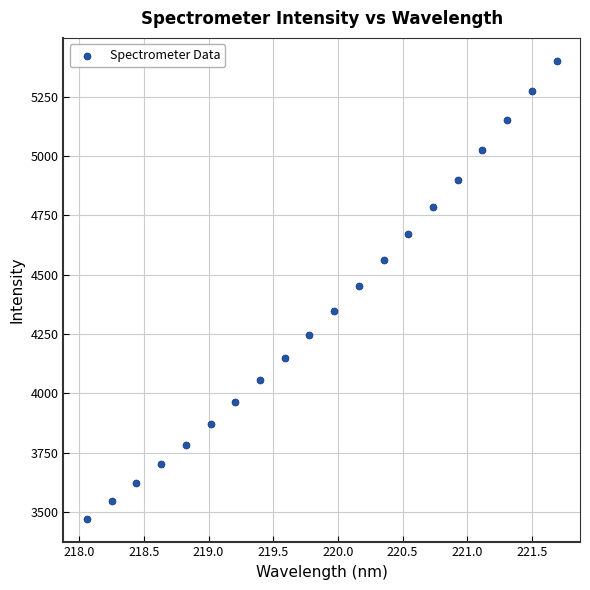

What is the range of Y values (max minus min)?

1931.0